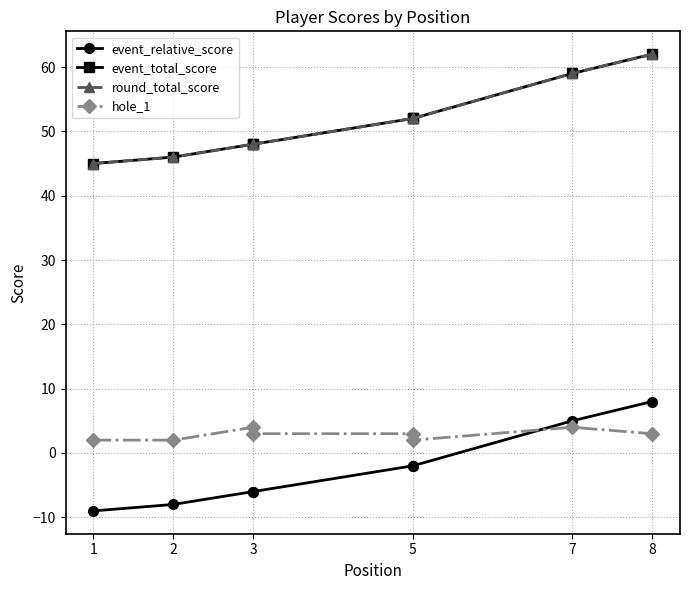

Which series changed the most between 1 and 2?

event_relative_score